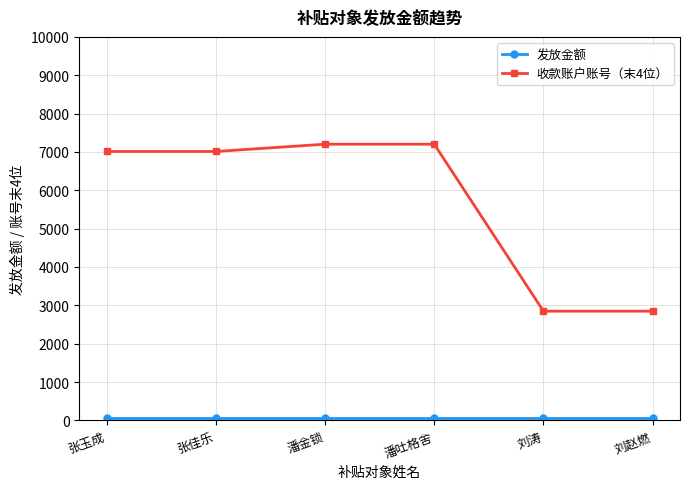

Which series has the largest total across all categories?

收款账户账号（末4位）